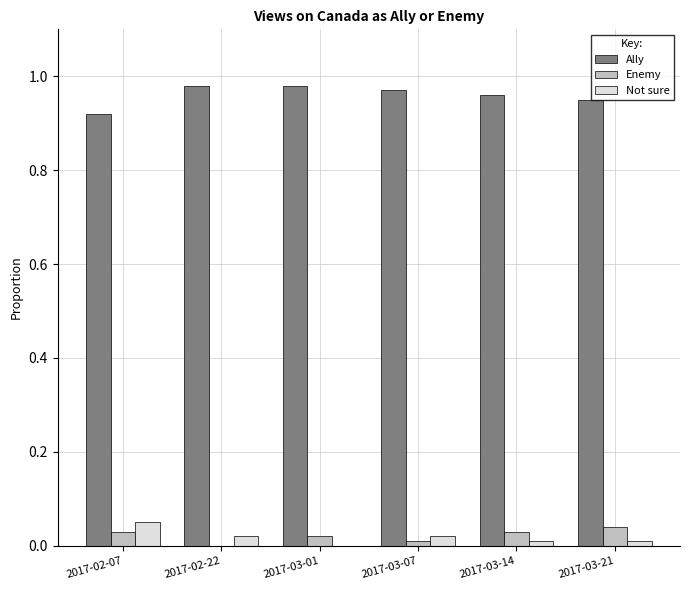

What is the sum of all Ally values?

5.8